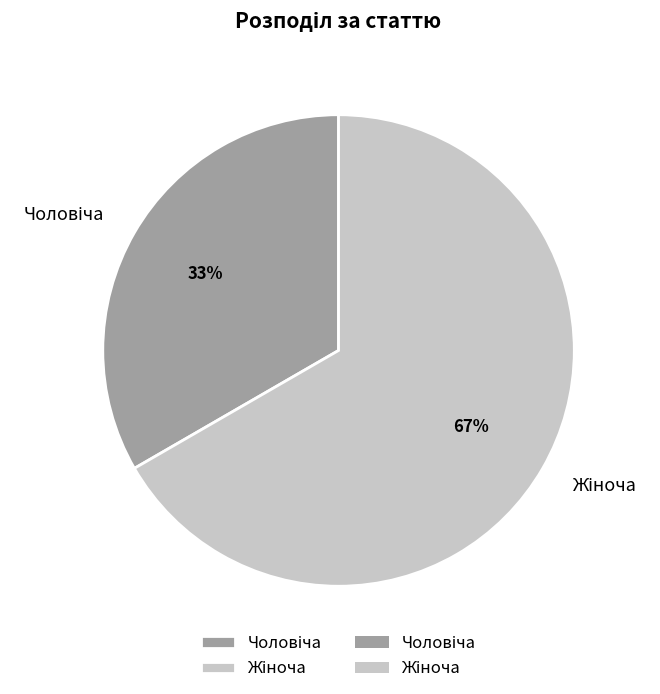

To the nearest percent, what is the average slice percentage?

50%